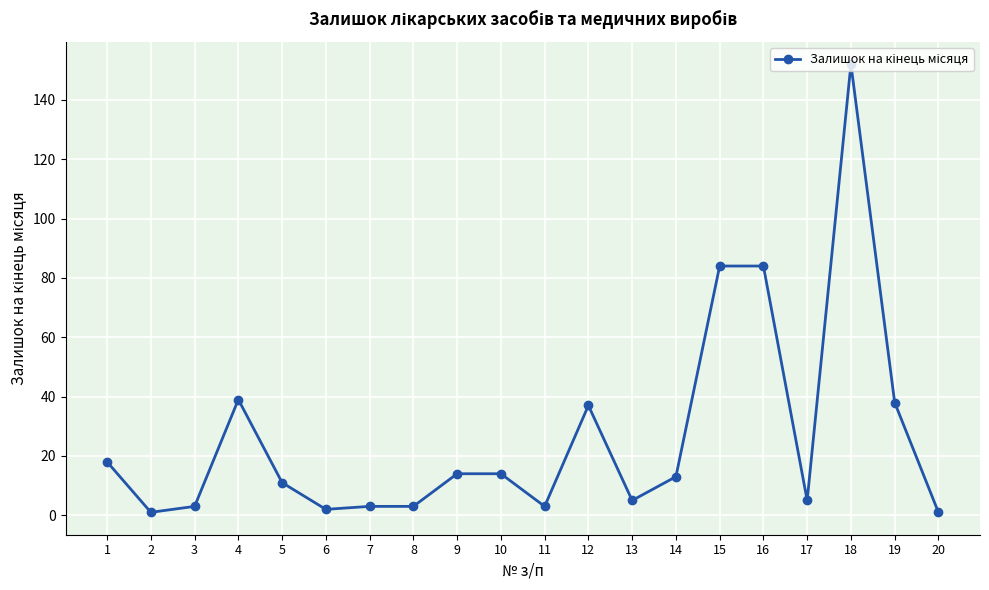

What is the change in value from 4 to 9?

-25